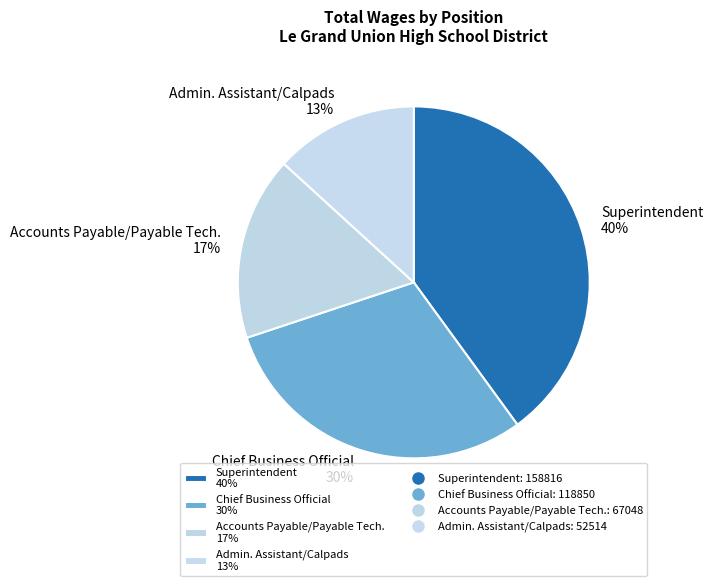

Is there a majority slice in this chart?

No